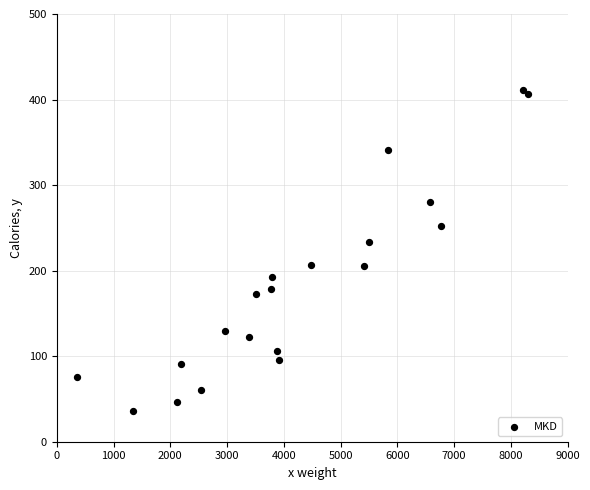

What Y value in the scatter plot is closest to 223?

233